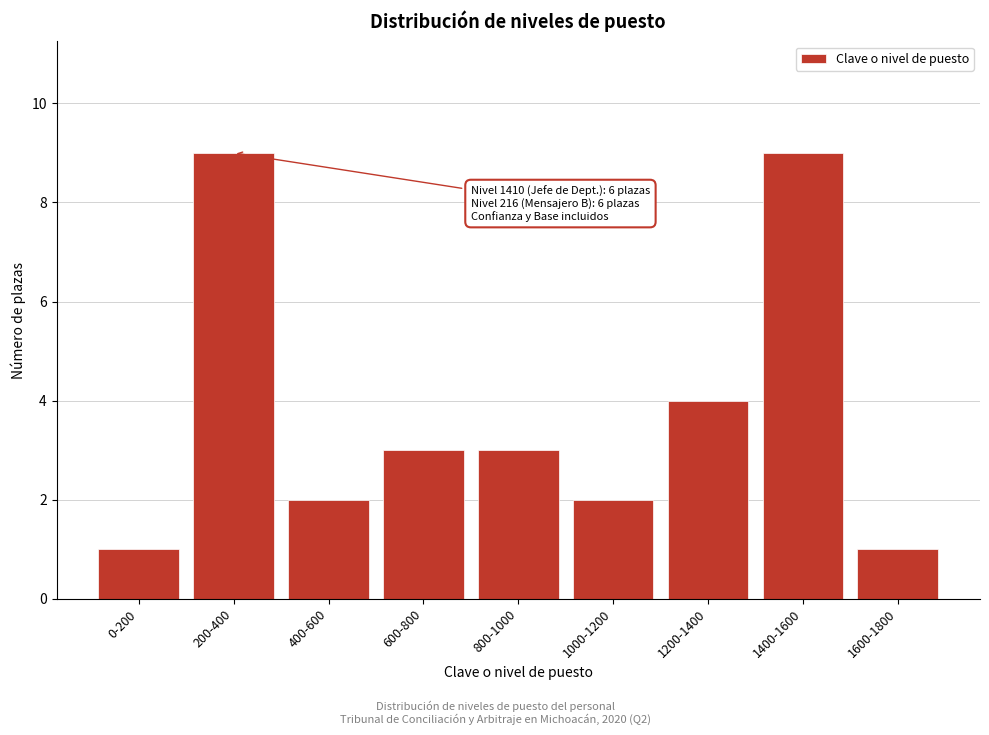

Reading left to right, transcribe all the data shown in this chart.

1	9	2	3	3	2	4	9	1